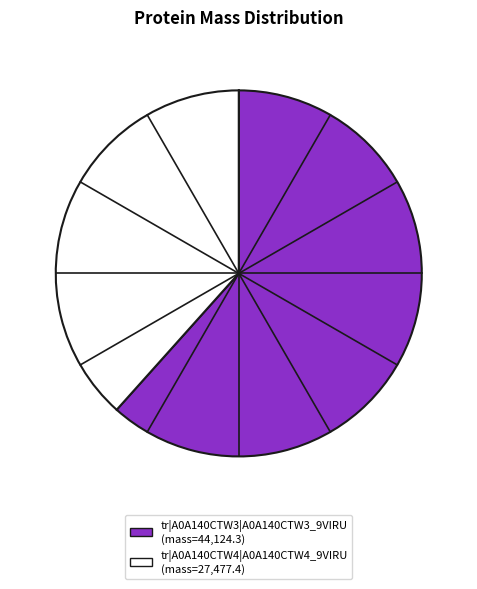

Is there a majority slice in this chart?

Yes